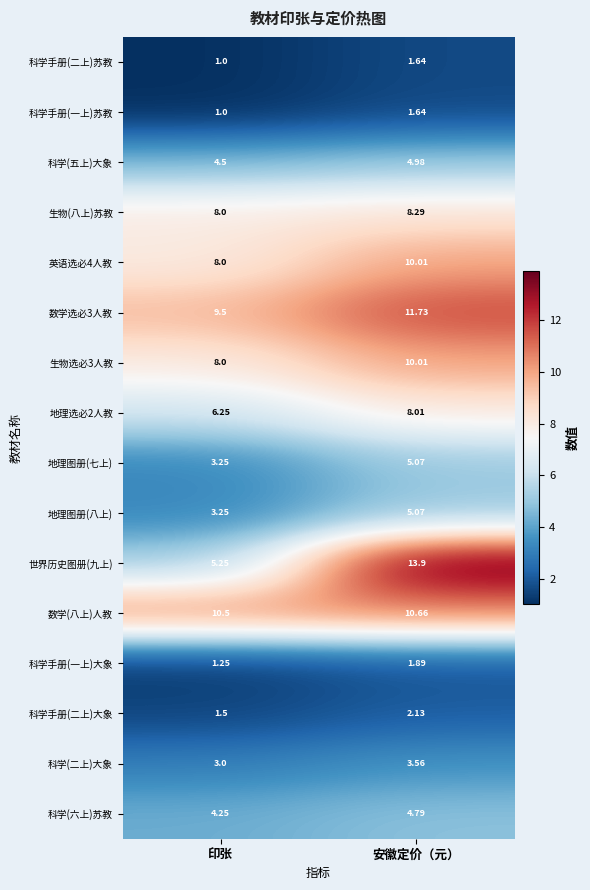

At which label does 生物选必3人教 first exceed 10?

安徽定价（元）